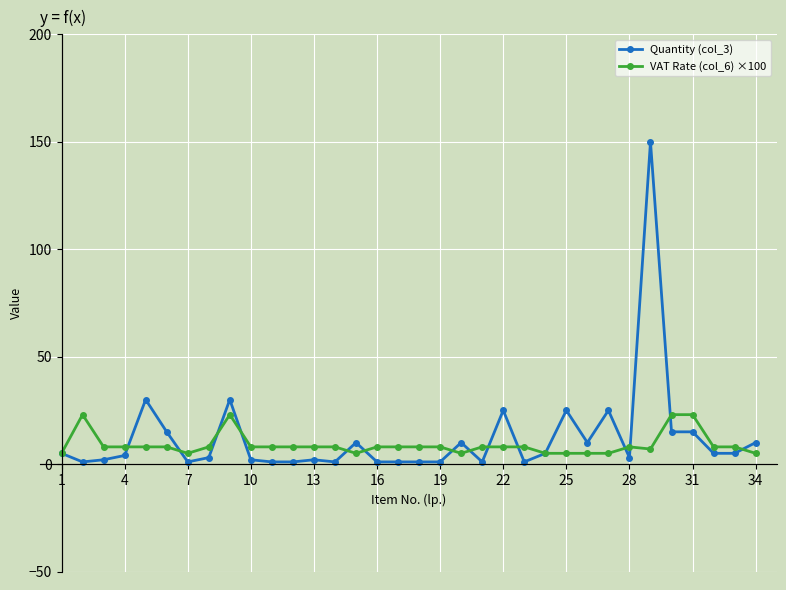

Rank the series by their maximum value, from lowest to highest.

VAT Rate (col_6) ×100, Quantity (col_3)